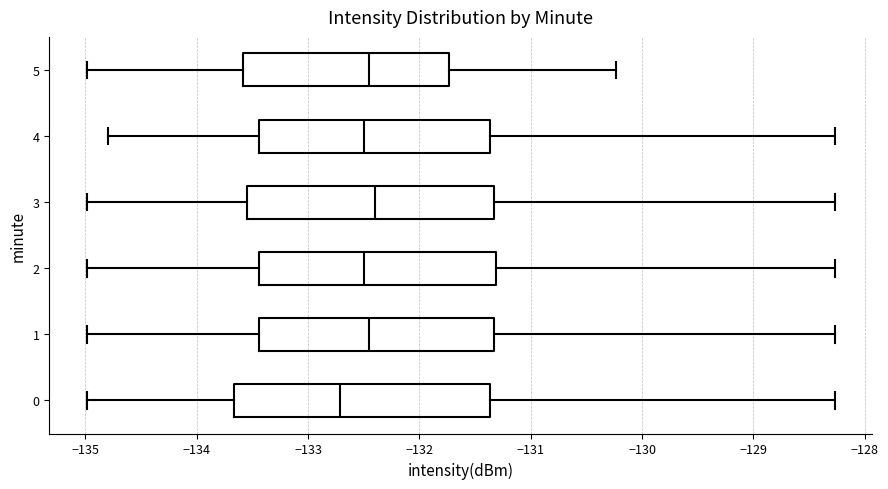

Reading bottom to top, read every box against the x-axis: the position of its median line, the range the box covers, and the ends of its whiskers. The values are not printed on the chart, so give them approximately, as read against the axis.

0: median -132.7, box -133.7 to -131.4, whiskers -135.0 to -128.3
1: median -132.5, box -133.4 to -131.3, whiskers -135.0 to -128.3
2: median -132.5, box -133.4 to -131.3, whiskers -135.0 to -128.3
3: median -132.4, box -133.5 to -131.3, whiskers -135.0 to -128.3
4: median -132.5, box -133.4 to -131.4, whiskers -134.8 to -128.3
5: median -132.5, box -133.6 to -131.7, whiskers -135.0 to -130.2